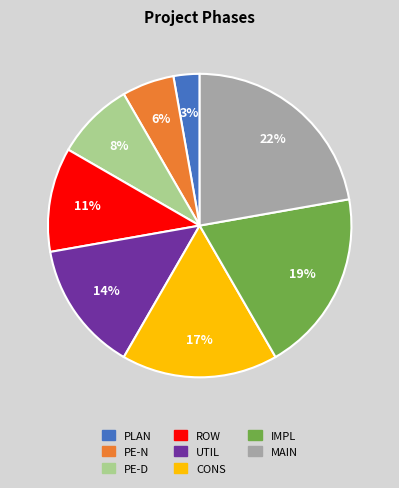

Is it true that IMPL is 19% of the pie?

True